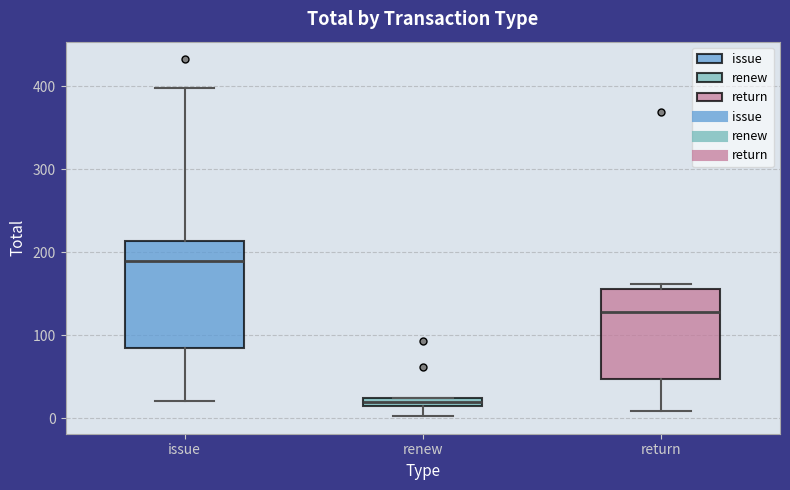

Which box is the tallest, from its lower edge to its upper edge?

issue